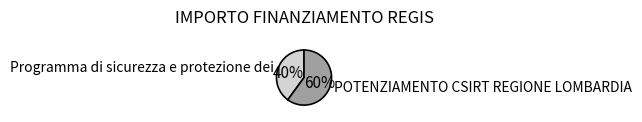

Which has a higher value, Programma di sicurezza e protezione dei or POTENZIAMENTO CSIRT REGIONE LOMBARDIA?

POTENZIAMENTO CSIRT REGIONE LOMBARDIA